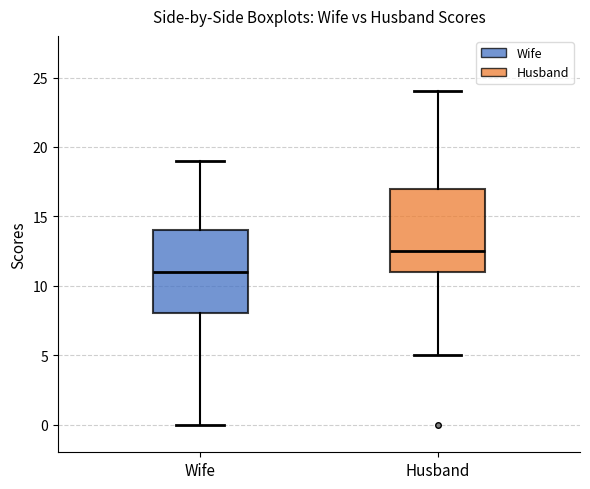

Reading left to right, read every box against the y-axis: the position of its median line, the range the box covers, and the ends of its whiskers. The values are not printed on the chart, so give them approximately, as read against the axis.

Wife: median 11.0, box 8.0 to 14.0, whiskers 0.0 to 19.0
Husband: median 12.5, box 11.0 to 17.0, whiskers 5.0 to 24.0